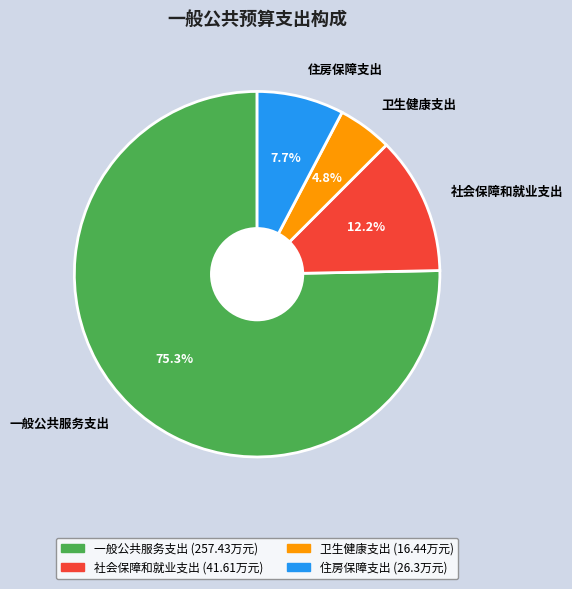

Approximately how many times larger is the value at 一般公共服务支出 compared to 社会保障和就业支出?

6.2